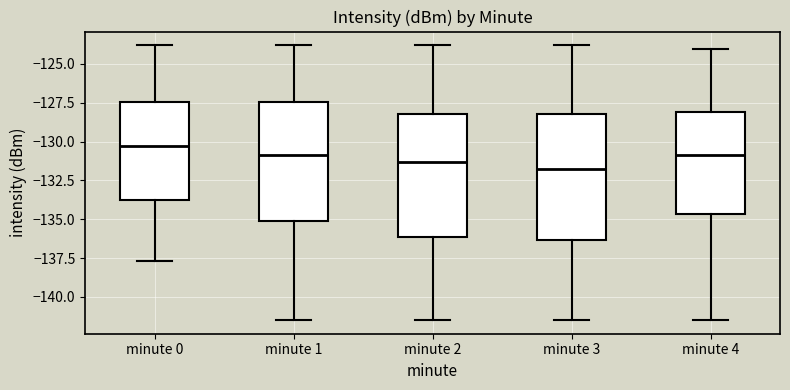

Reading left to right, read every box against the y-axis: the position of its median line, the range the box covers, and the ends of its whiskers. The values are not printed on the chart, so give them approximately, as read against the axis.

minute 0: median -130.5, box -133.5 to -127.5, whiskers -137.5 to -124.0
minute 1: median -131.0, box -135.0 to -127.5, whiskers -141.5 to -124.0
minute 2: median -131.5, box -136.0 to -128.0, whiskers -141.5 to -124.0
minute 3: median -131.5, box -136.5 to -128.0, whiskers -141.5 to -124.0
minute 4: median -131.0, box -134.5 to -128.0, whiskers -141.5 to -124.0